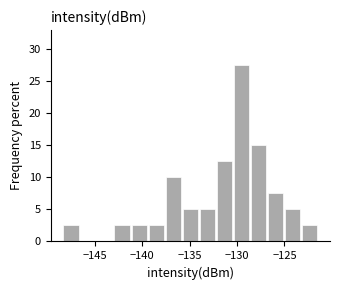

Around what value on the x-axis is the tallest bar? Give the approximate position of its centre, as read against the axis.

-129.5